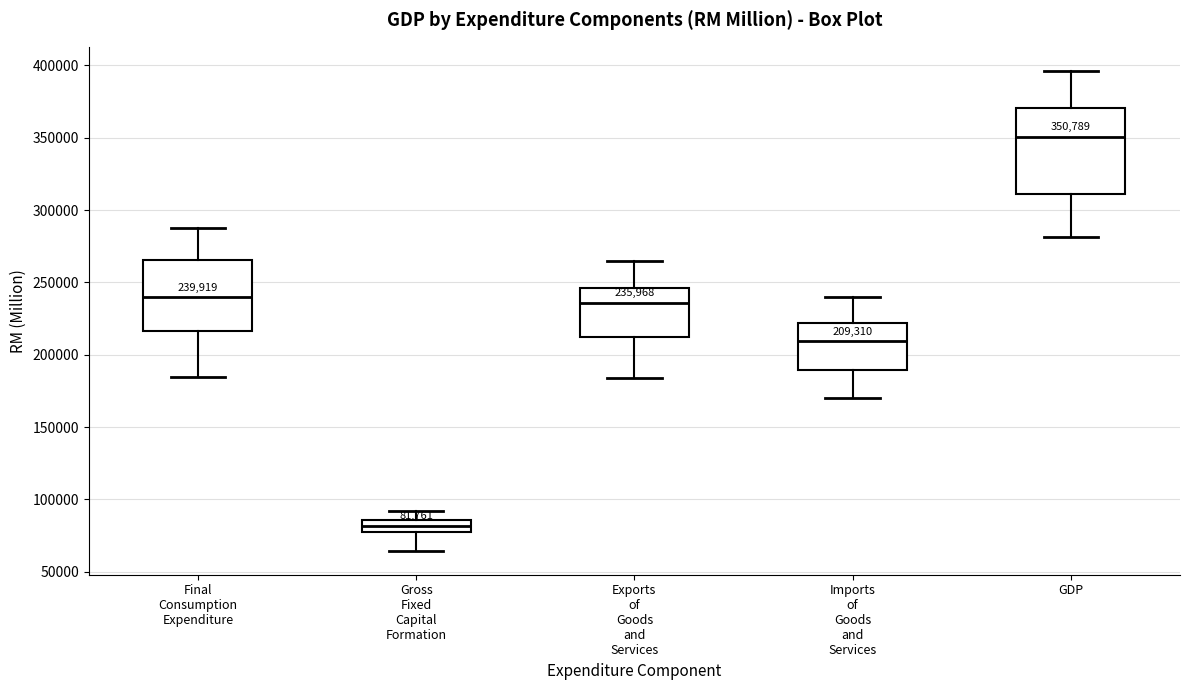

Which box has the highest median line?

GDP